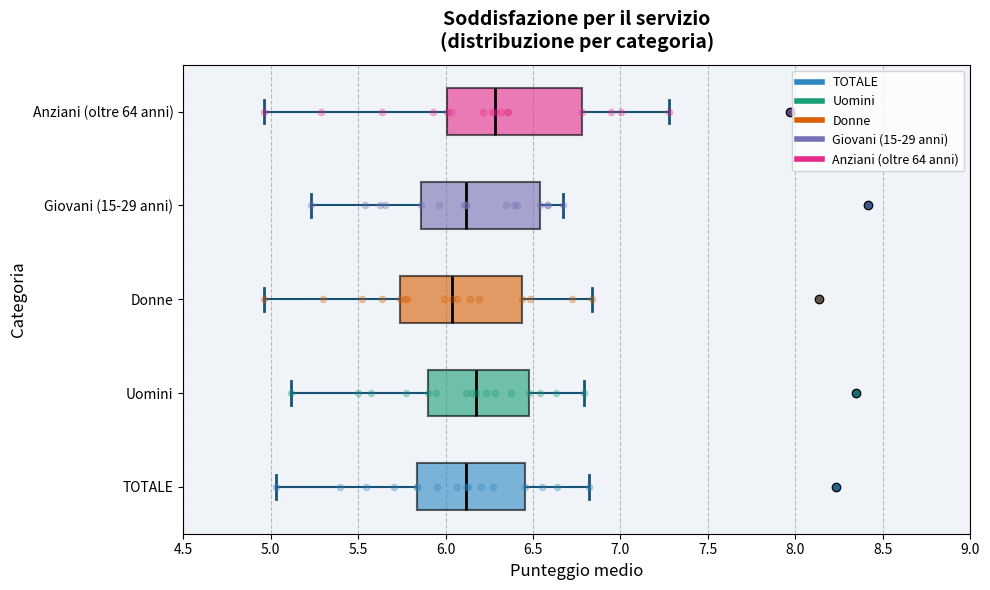

Where is the left edge of the box for Giovani (15-29 anni) on the x-axis? The values are not printed on the chart, so give them approximately, as read against the axis.

5.85